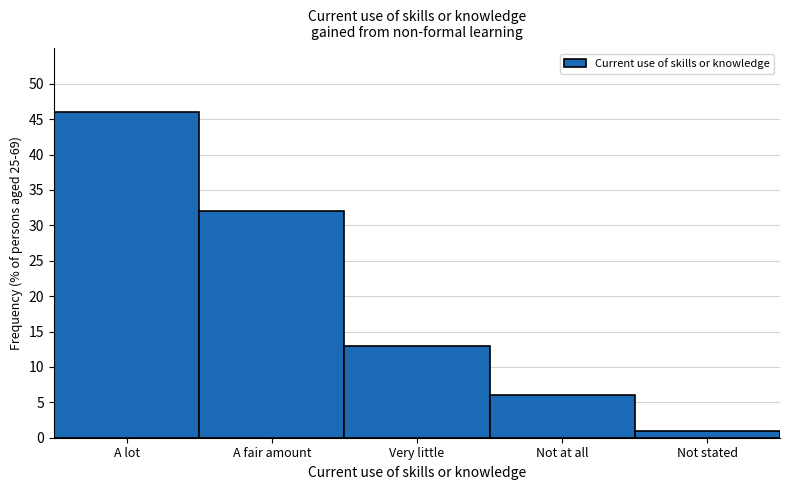

Reading left to right, list all the values displayed in this chart.

A lot=46	A fair amount=32	Very little=13	Not at all=6	Not stated=1